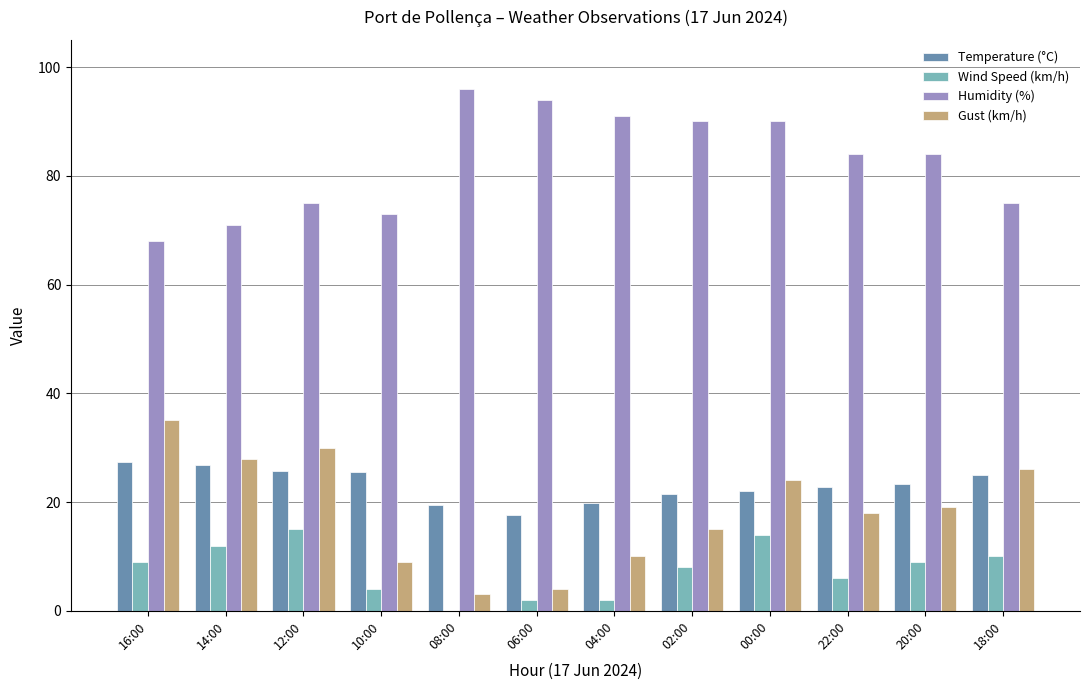

At which label does Gust (km/h) reach its peak?

16:00